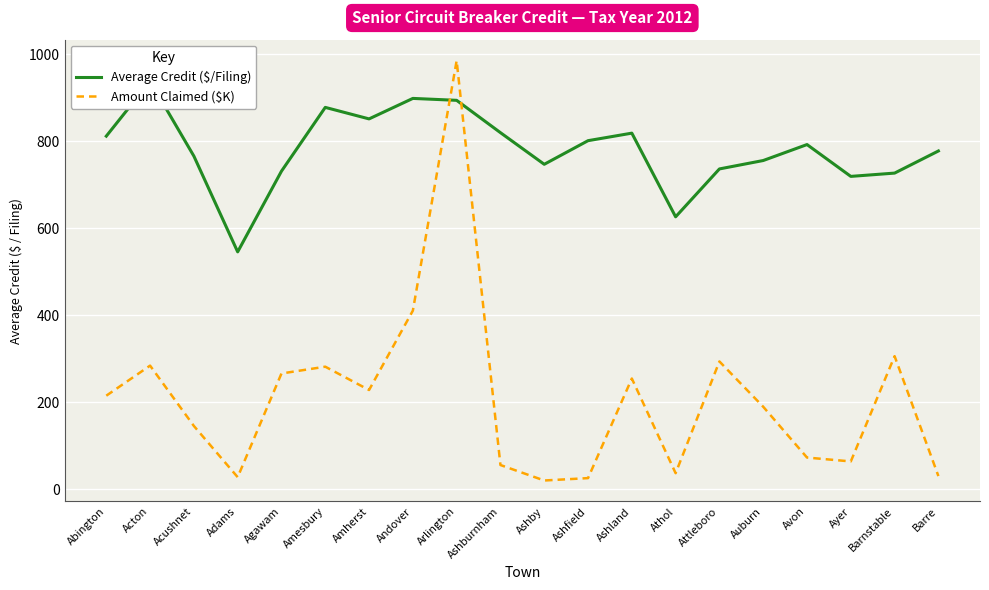

What is the difference between the Amount Claimed ($K) values at Abington and Auburn?

25.4